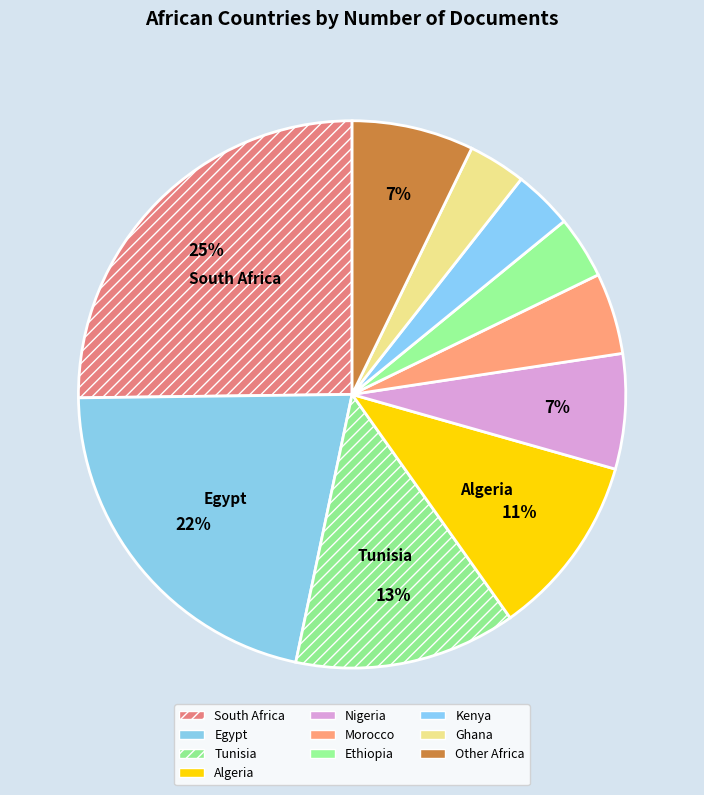

Count the number of slices in the pie.

10